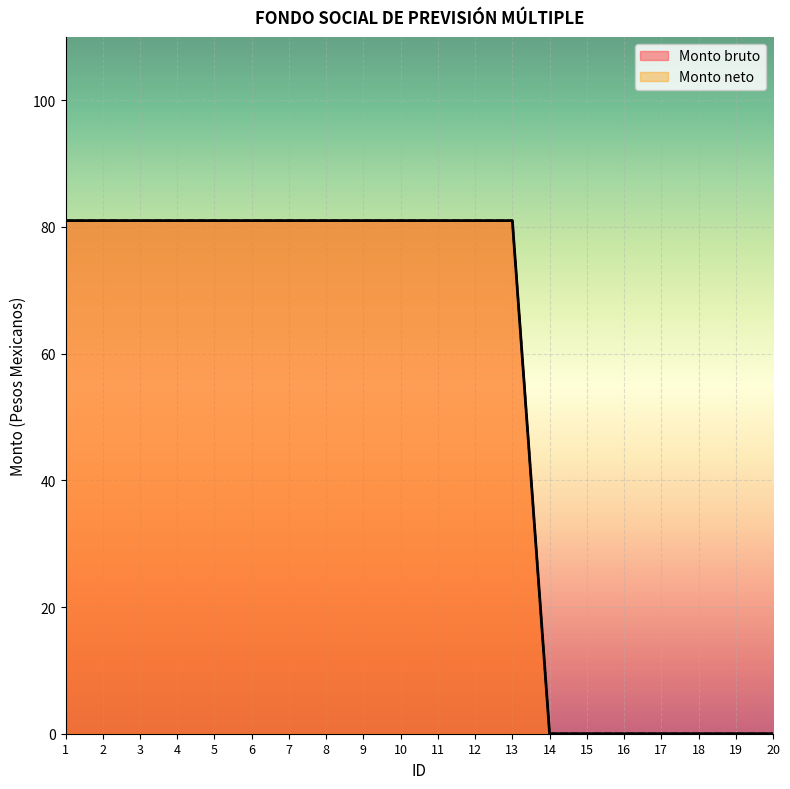

Does the chart display data point markers on the line(s)?

No